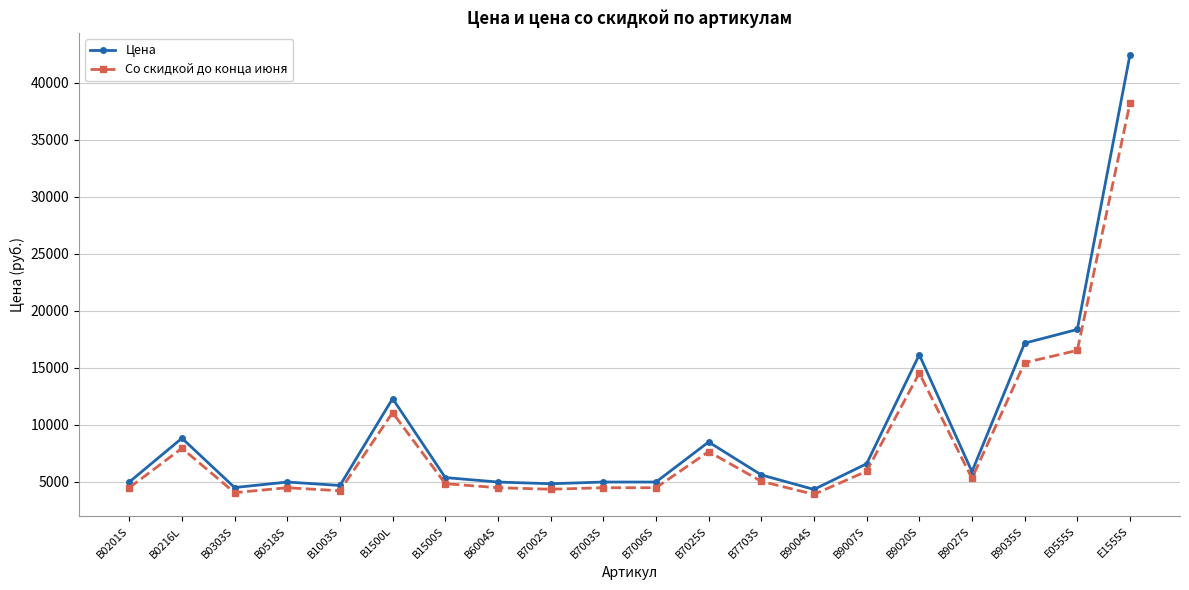

True or false: Цена and Со скидкой до конца июня cross at least once.

False